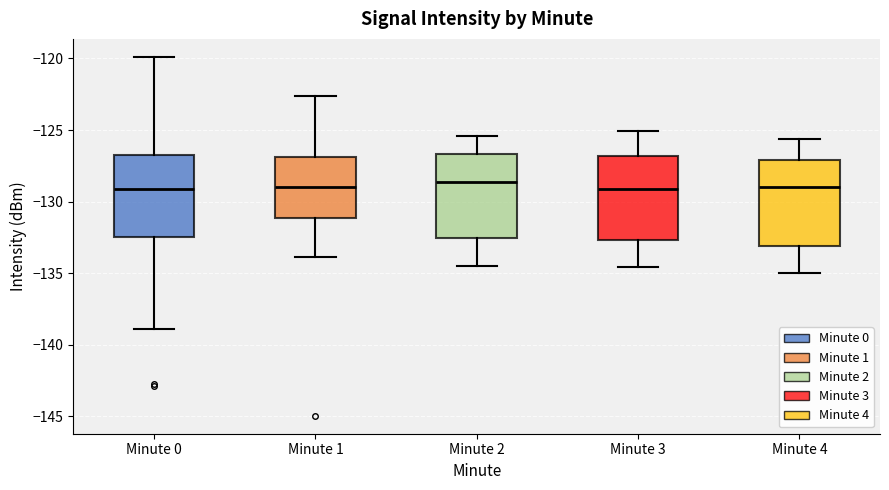

Where is the lower edge of the box for Minute 3 on the y-axis? The values are not printed on the chart, so give them approximately, as read against the axis.

-132.5